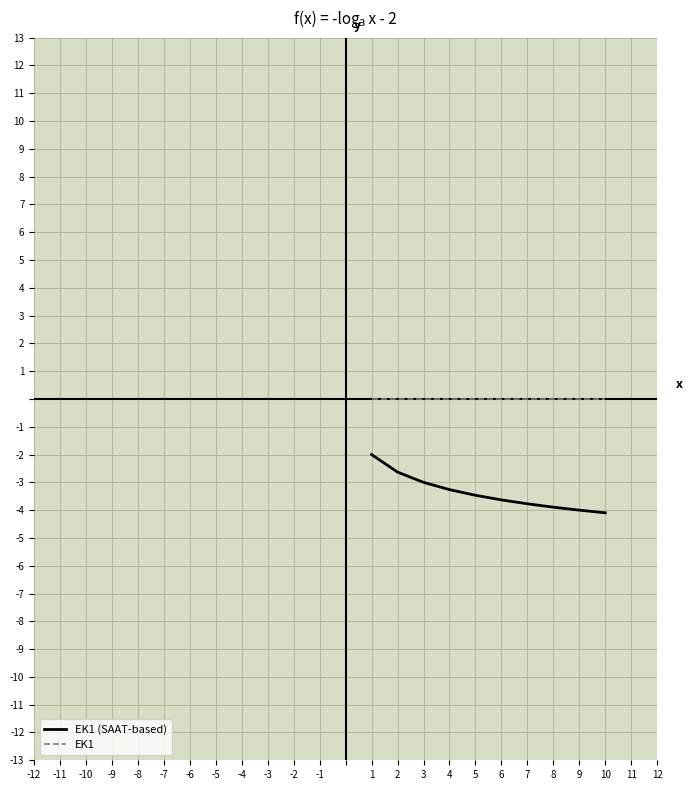

Is it true that EK1 (SAAT-based) equals -3.3 at 4?

True